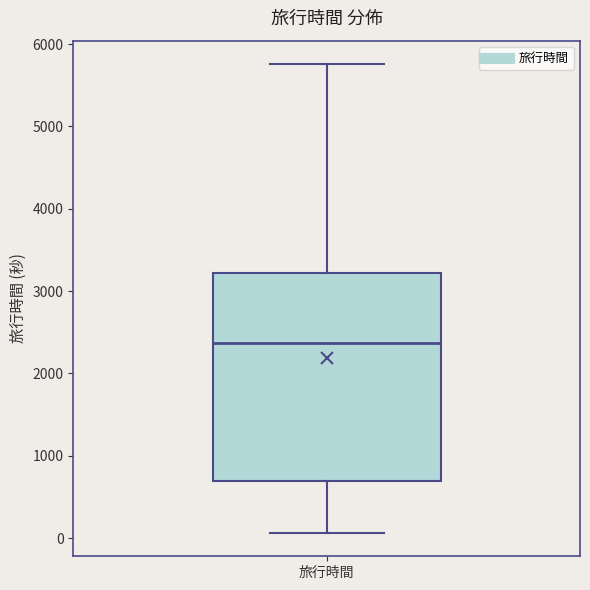

Where does the median line of the box for 旅行時間 sit on the y-axis? The values are not printed on the chart, so give them approximately, as read against the axis.

2400